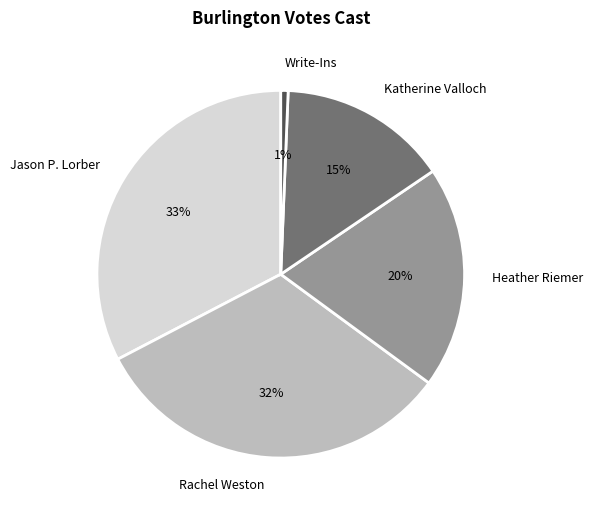

To the nearest percent, what is the average slice percentage?

20%